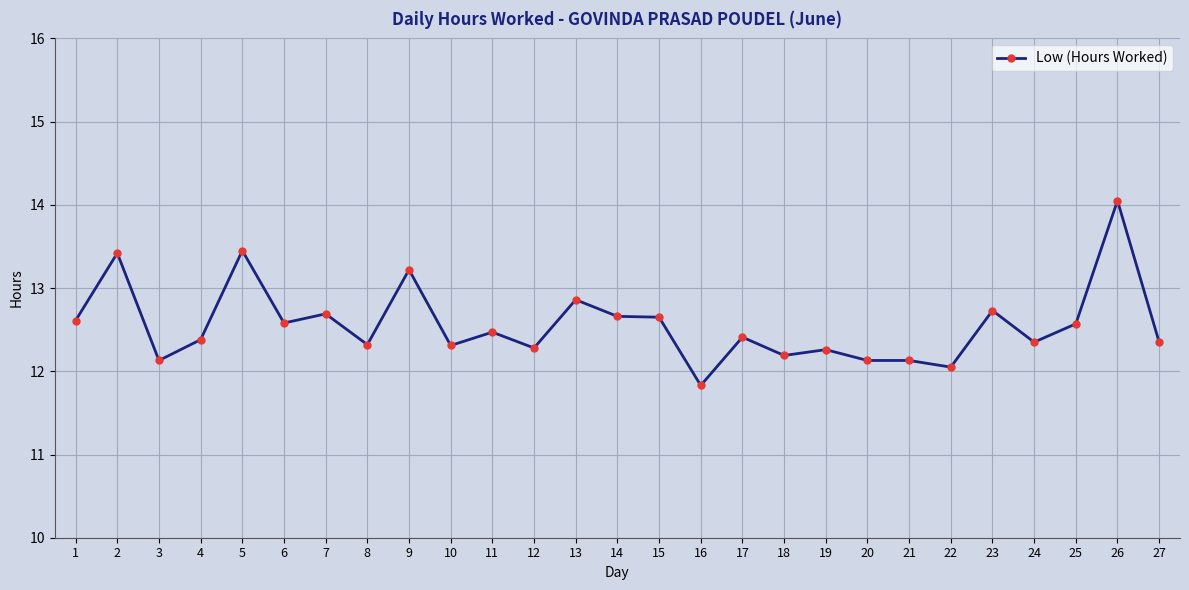

Where is the data nearest to the value 12?

22